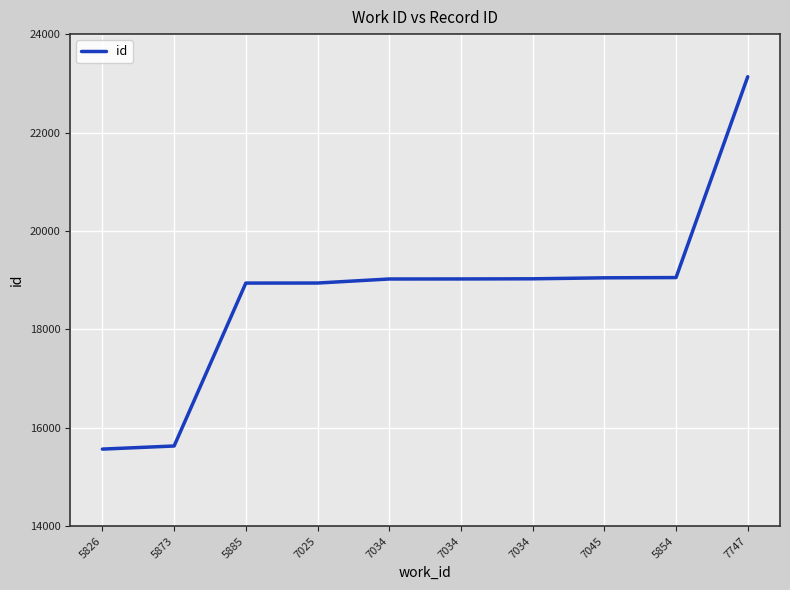

Is this an area chart (filled region under the line)?

No